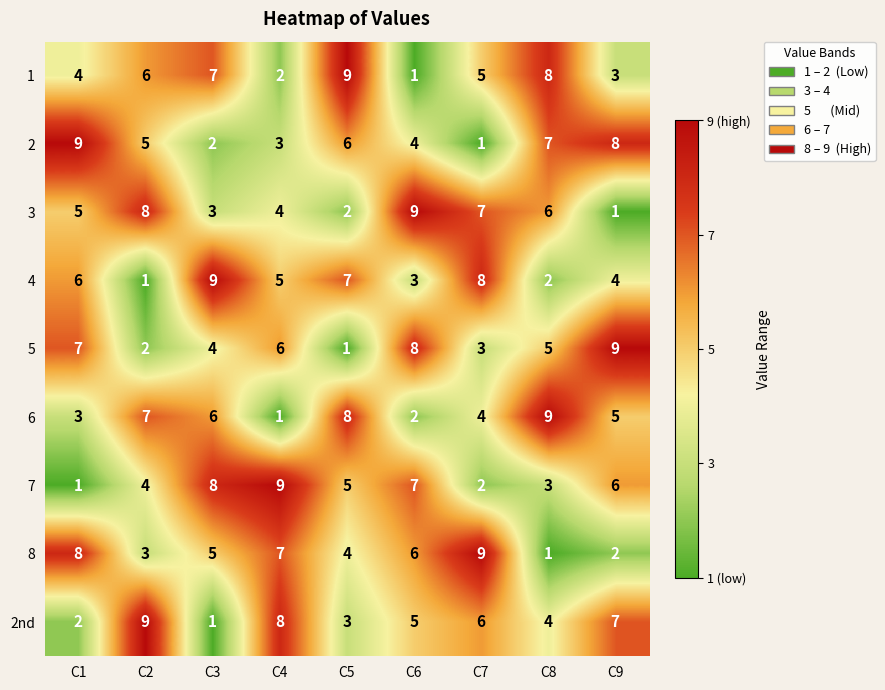

At how many categories does at least one series exceed 6?

9